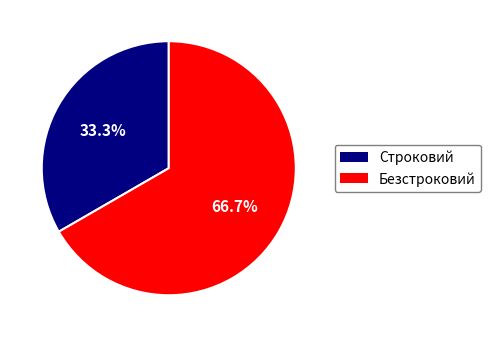

The Безстроковий slice represents 61% of the pie. True or false?

False